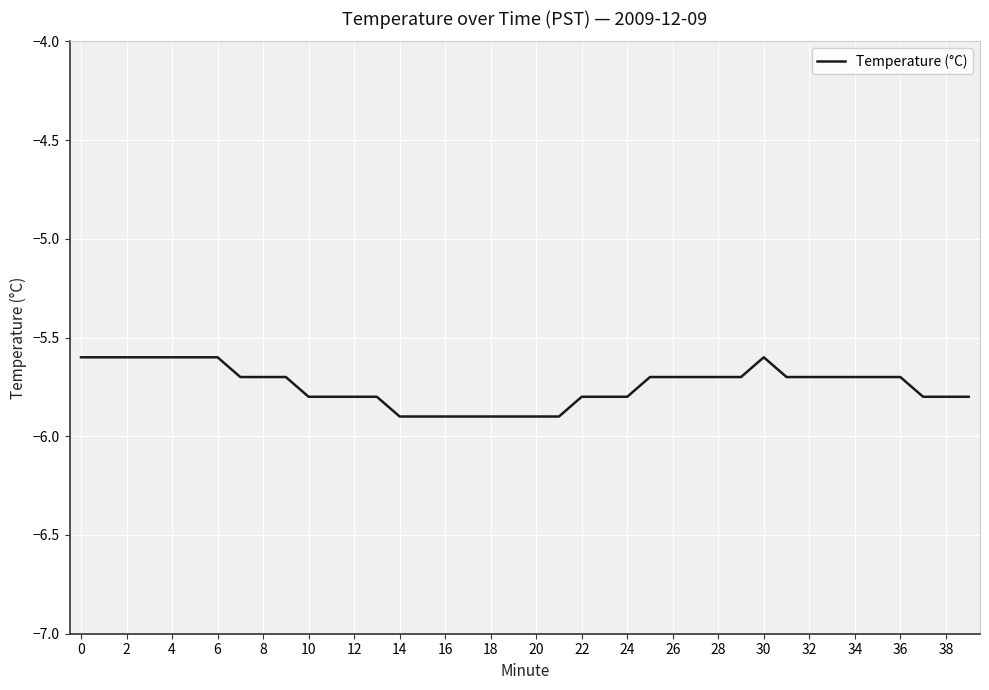

What is the greatest value displayed?

-5.6